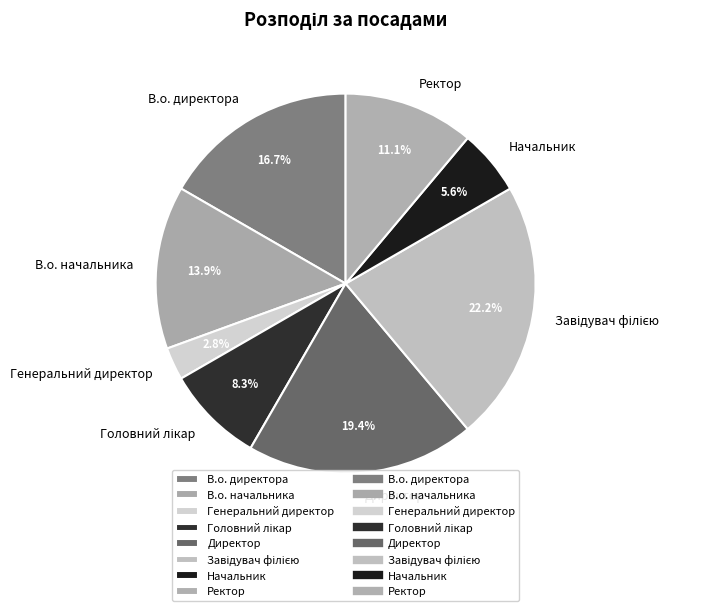

Is there any slice that represents more than half of the pie?

No